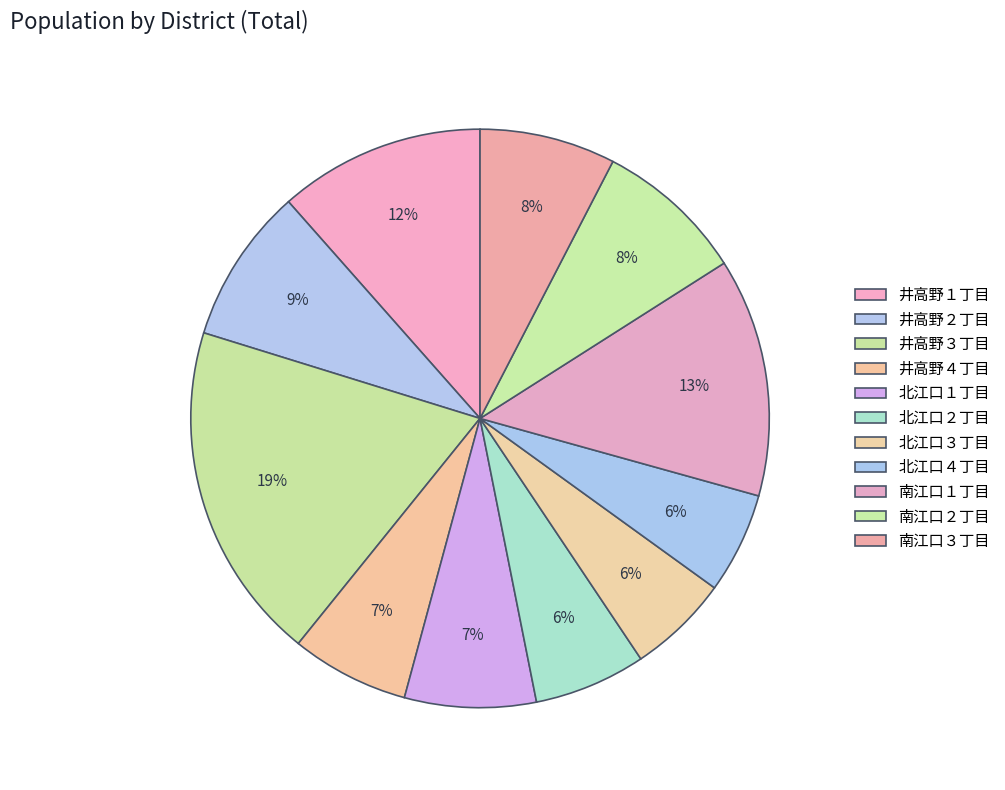

To the nearest percent, what percentage of the pie is 井高野１丁目?

12%